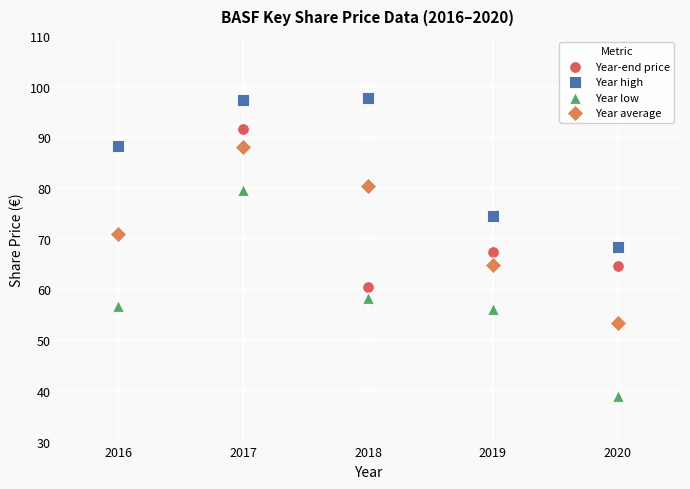

Which series has the widest spread of Y values?

Year low